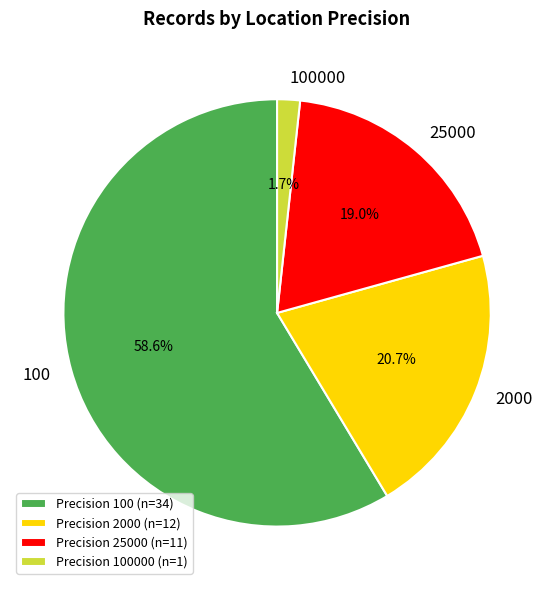

What percentage is NOT represented by 100?

41.4%